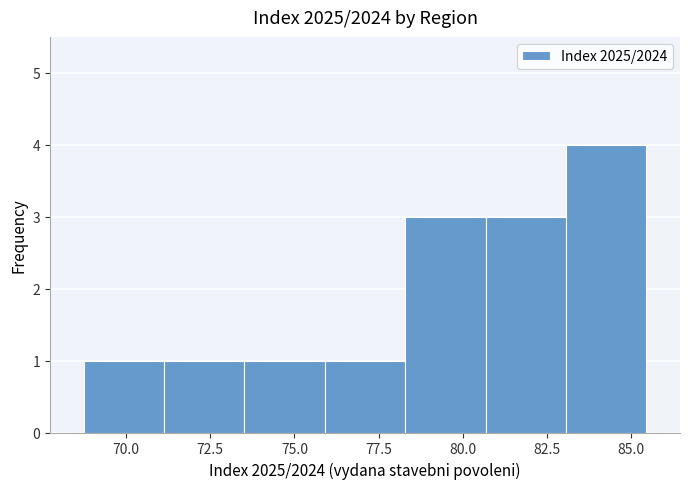

Reading left to right, transcribe this chart: for each bar, give the range it covers on the x-axis and its height. Neither the bar edges nor the heights are printed on the chart, so give them approximately, as read against the axes.

68.5 to 71.0: 1
71.0 to 73.5: 1
73.5 to 76.0: 1
76.0 to 78.5: 1
78.5 to 80.5: 3
80.5 to 83.0: 3
83.0 to 85.5: 4